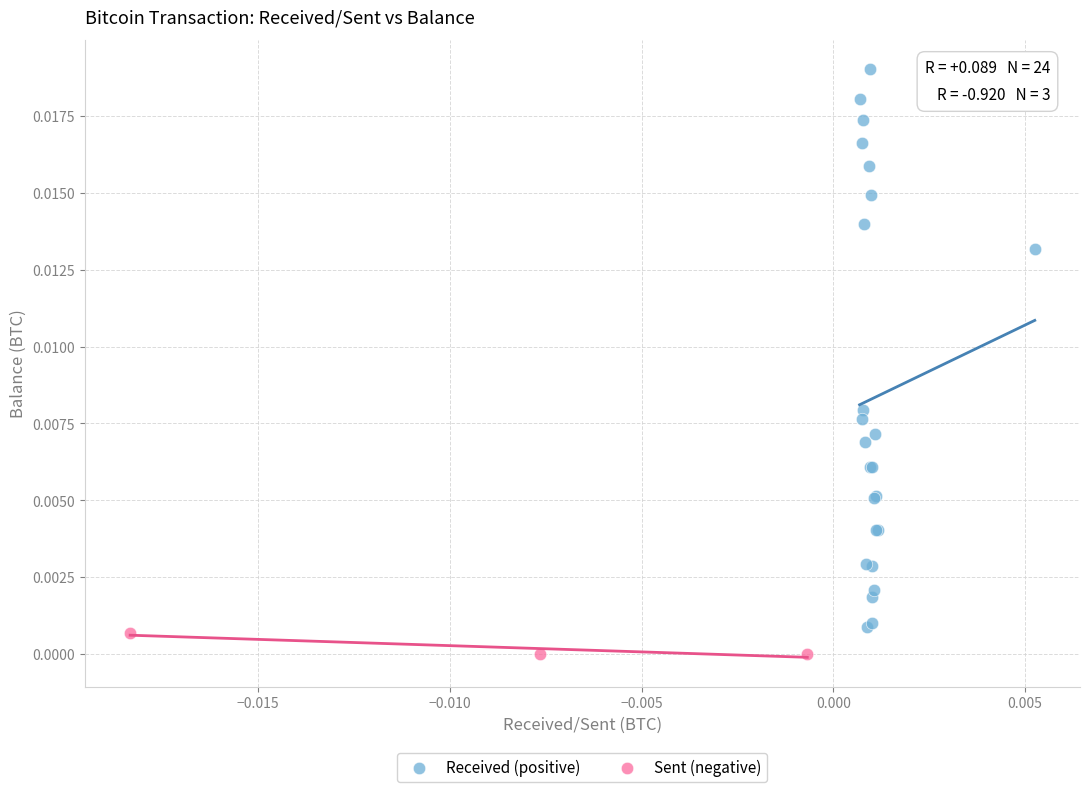

Which series contains the highest Y value?

Received (positive)